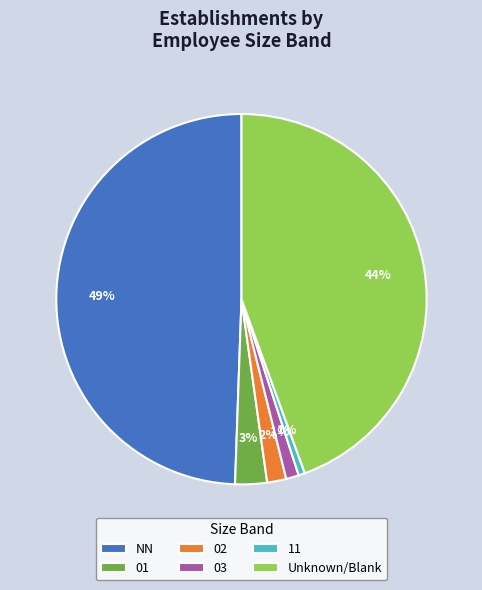

How many slices are in this pie chart?

6